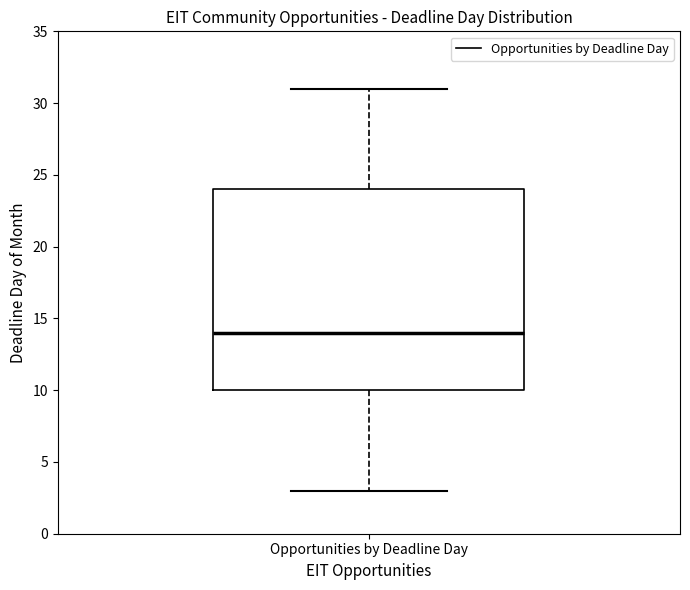

Where is the lower edge of the box for Opportunities by Deadline Day on the y-axis? The values are not printed on the chart, so give them approximately, as read against the axis.

10